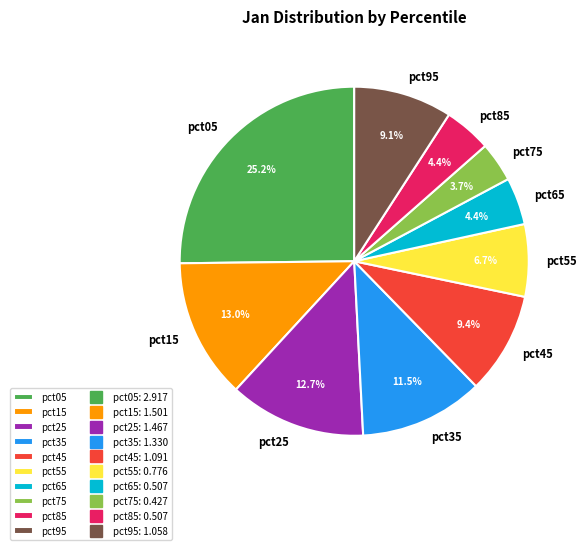

Combined, what portion of the pie is pct65 and pct85?

8.8%